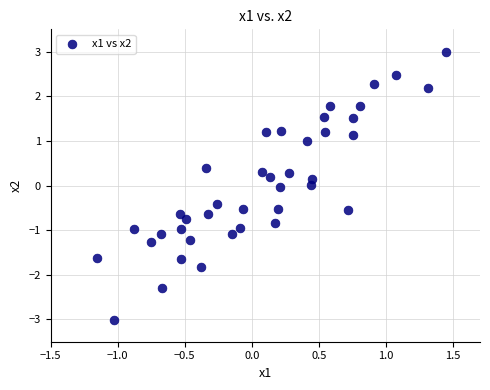

What is the range of X values (max minus min)?

2.6